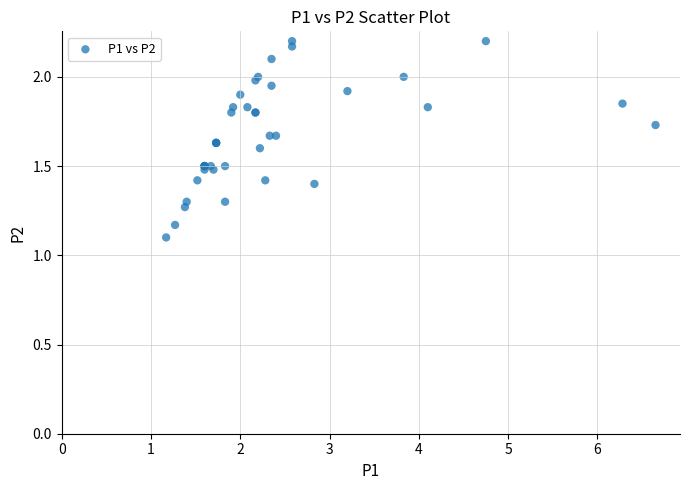

What Y value in the scatter plot is closest to 1?

1.1